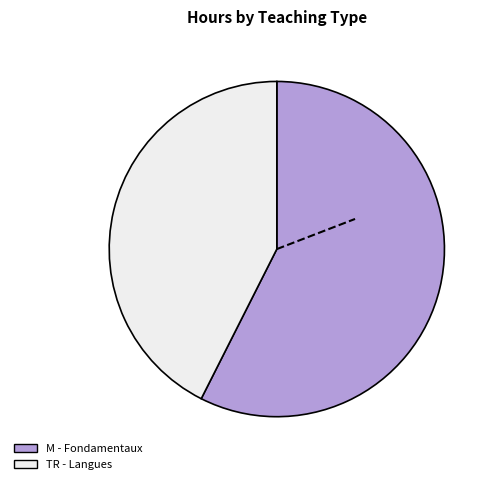

Is there any slice that represents more than half of the pie?

Yes